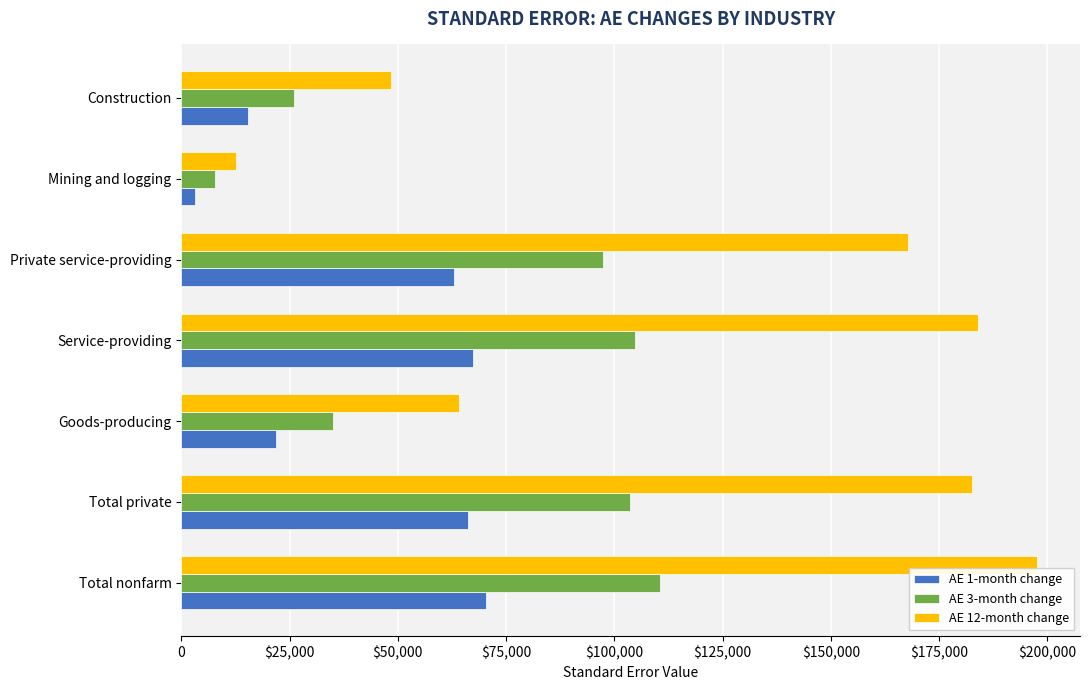

What are all the series names shown in the legend?

AE 1-month change, AE 3-month change, AE 12-month change